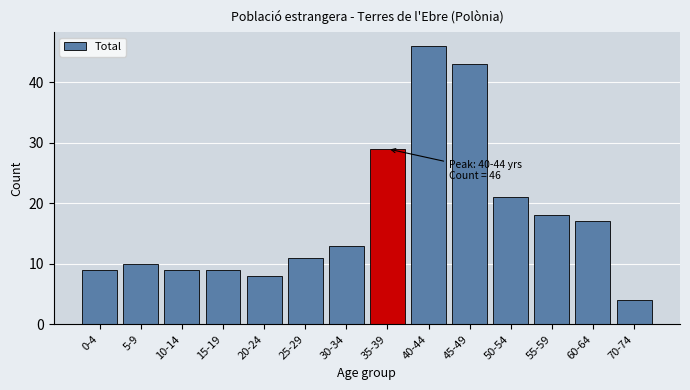

Reading left to right, list all the values displayed in this chart.

9	10	9	9	8	11	13	29	46	43	21	18	17	4